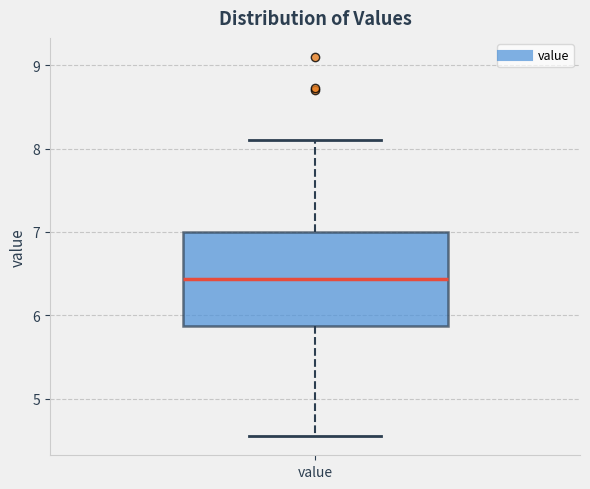

Read this box plot against the y-axis: the position of the median line, the range covered by the box, and the ends of both whiskers. The values are not printed on the chart, so give them approximately, as read against the axis.

median 6.4, box 5.9 to 7.0, whiskers 4.6 to 8.1